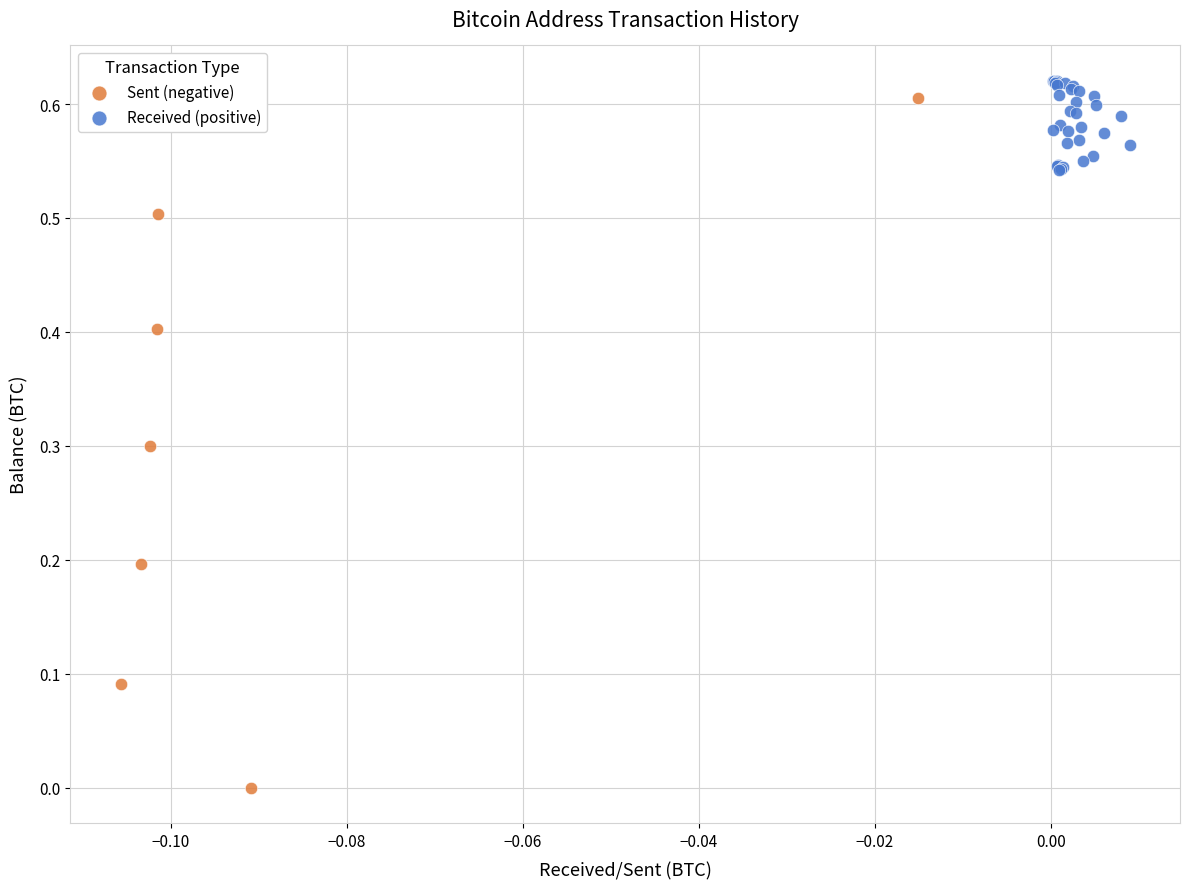

Which series has the widest spread of Y values?

Sent (negative)